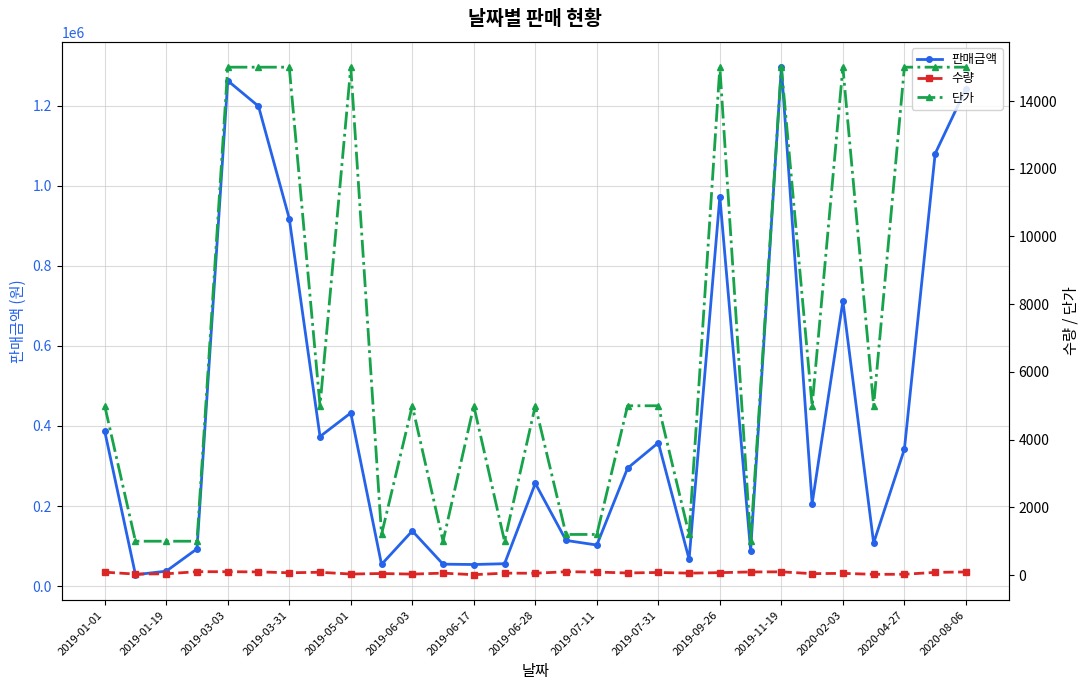

Reading right to left, what are all the values shown in this chart?

판매금액: 1242000	1080000	342000	107800	711450	205800	1296000	88320	972000	67032	358050	294500	102528	114048	256500	55860	53900	54720	137750	54096	432450	373500	918000	1198500	1262250	93000	37240	28420	387000
수량: 92	80	24	22	51	42	96	92	72	57	77	62	89	99	54	57	11	57	29	46	31	83	68	94	99	100	38	29	86
단가: 15000	15000	15000	5000	15000	5000	15000	1000	15000	1200	5000	5000	1200	1200	5000	1000	5000	1000	5000	1200	15000	5000	15000	15000	15000	1000	1000	1000	5000